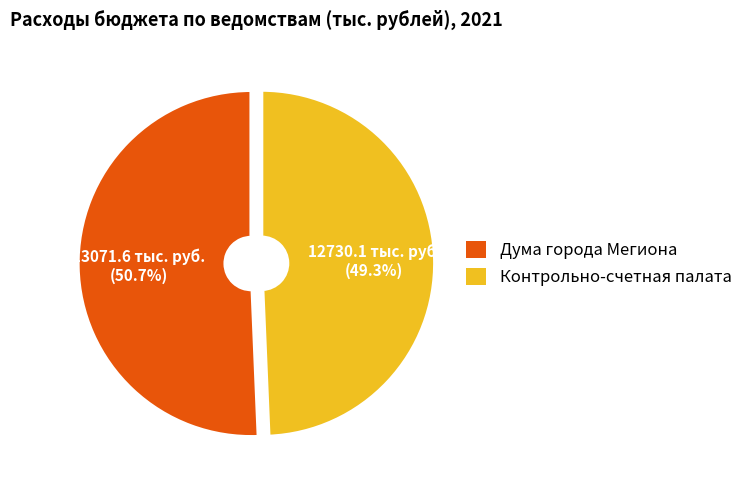

How many segments does this pie chart have?

2